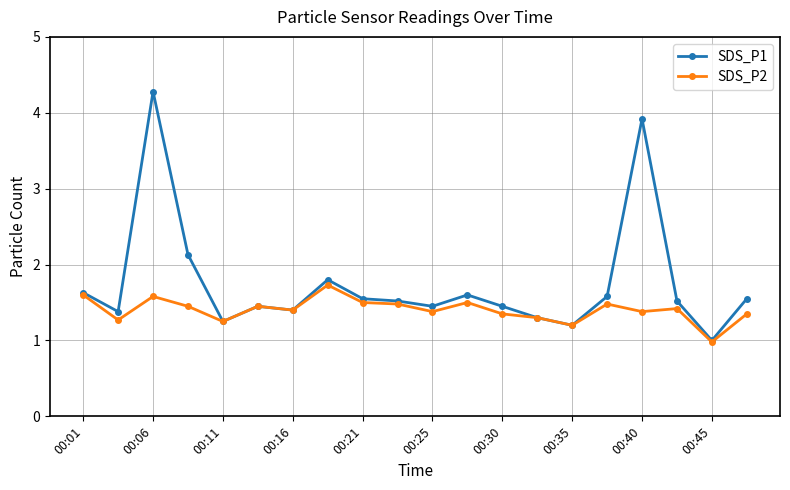

What is the smallest value displayed?

1.0